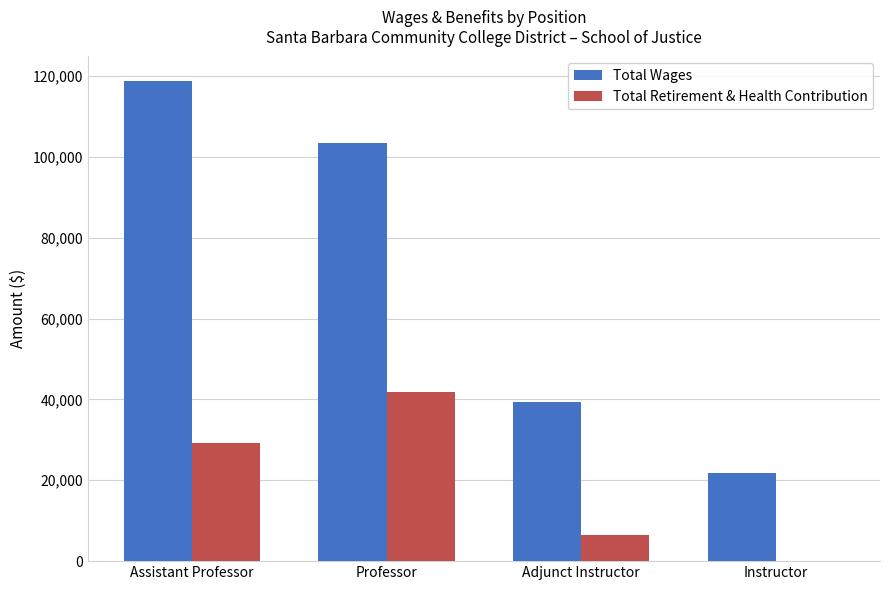

Which series has the widest spread of values?

Total Wages